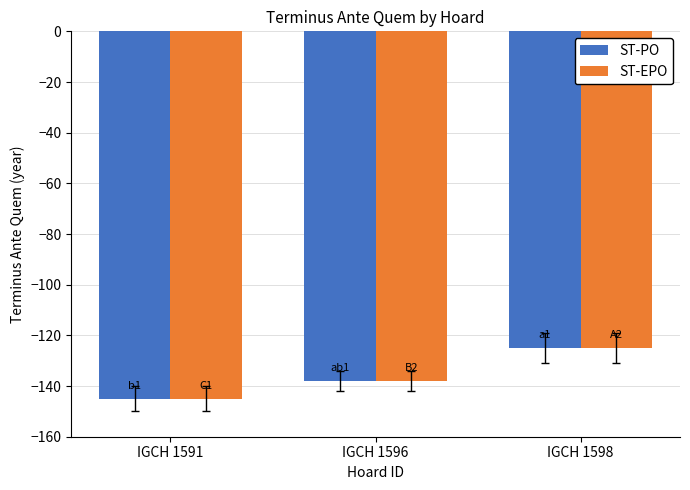

How many distinct data groups are displayed?

2